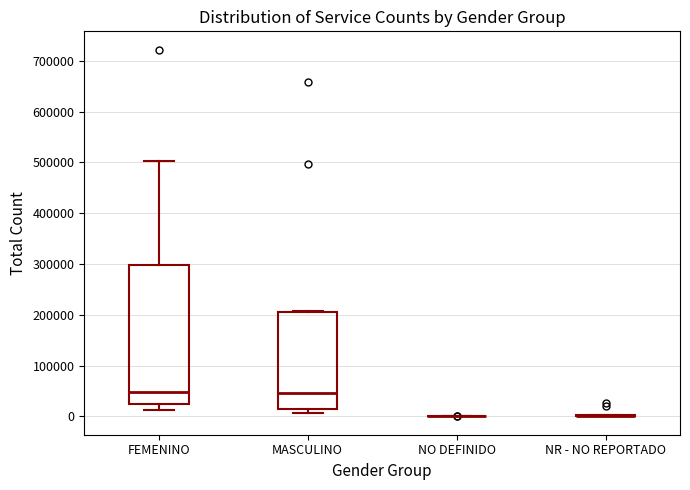

Reading left to right, read every box against the y-axis: the position of its median line, the range the box covers, and the ends of its whiskers. The values are not printed on the chart, so give them approximately, as read against the axis.

FEMENINO: median 50000, box 30000 to 300000, whiskers 10000 to 500000
MASCULINO: median 50000, box 10000 to 210000, whiskers 10000 (just below the box's lower edge) to 210000
NO DEFINIDO: box collapsed to a line at 0, whiskers 0 to 0
NR - NO REPORTADO: box collapsed to a line at 0, whiskers 0 to 0